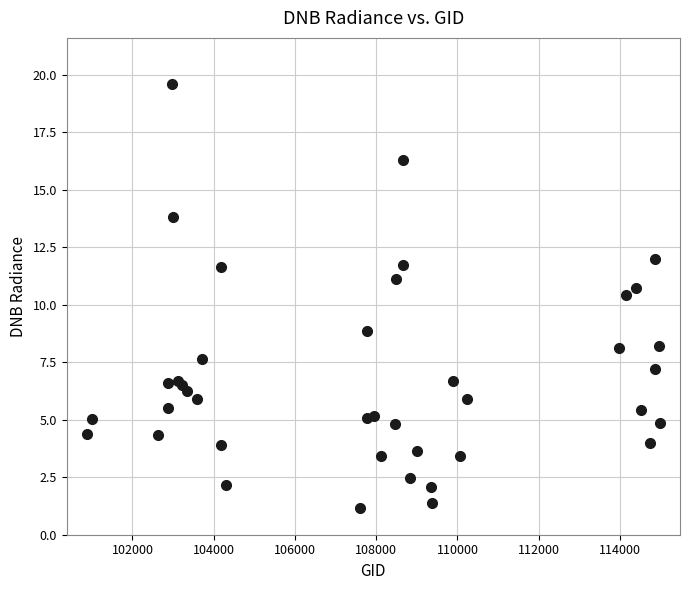

What Y value in the scatter plot is closest to 10?

10.4